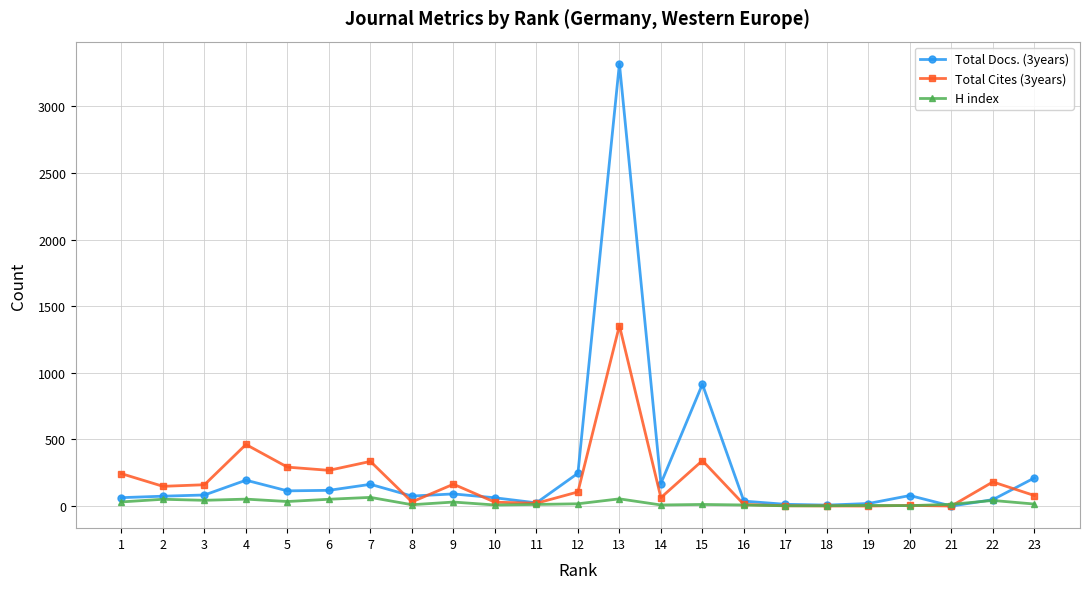

Is this an area chart (filled region under the line)?

No